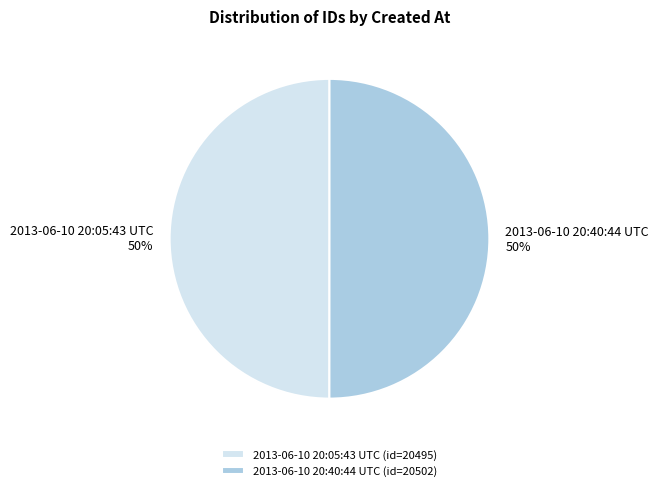

Approximately how many times larger is the value at 2013-06-10 20:40:44 UTC compared to 2013-06-10 20:05:43 UTC?

1.0